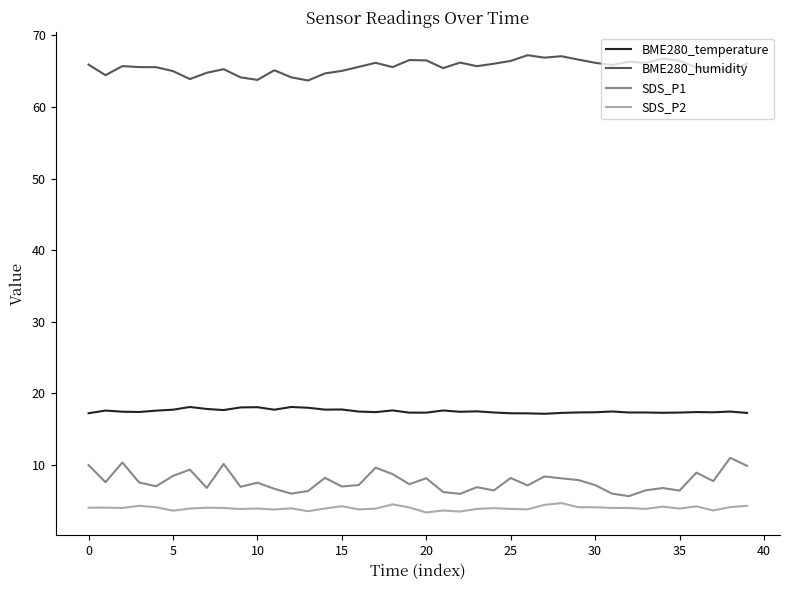

What are all the series names shown in the legend?

BME280_temperature, BME280_humidity, SDS_P1, SDS_P2